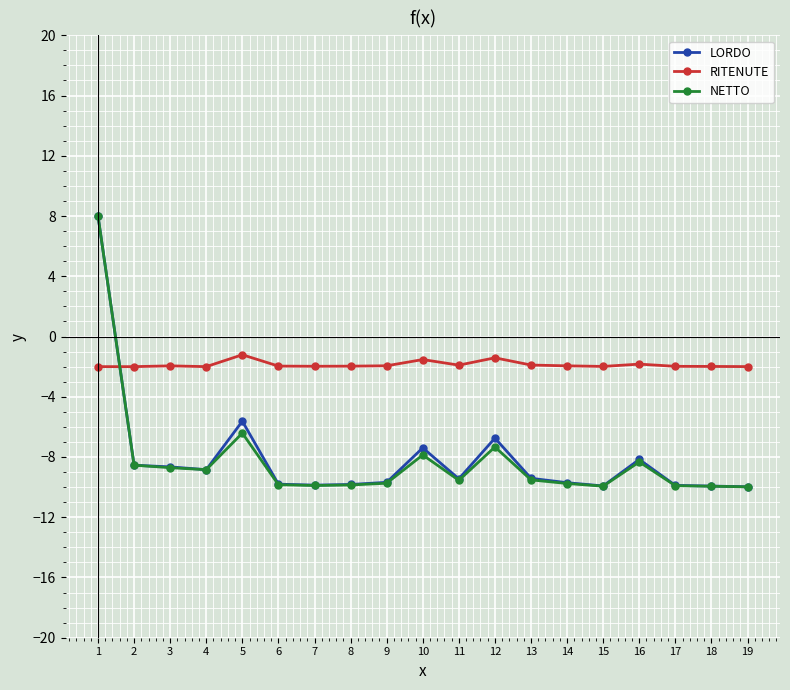

True or false: RITENUTE has more than 0 interior local peaks.

True